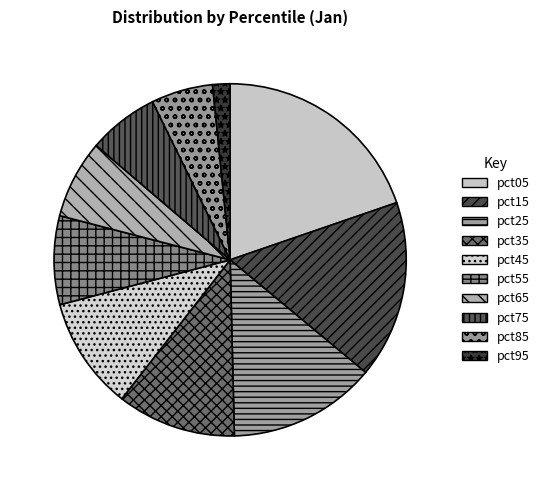

Is it true that pct95 is 2% of the pie?

True